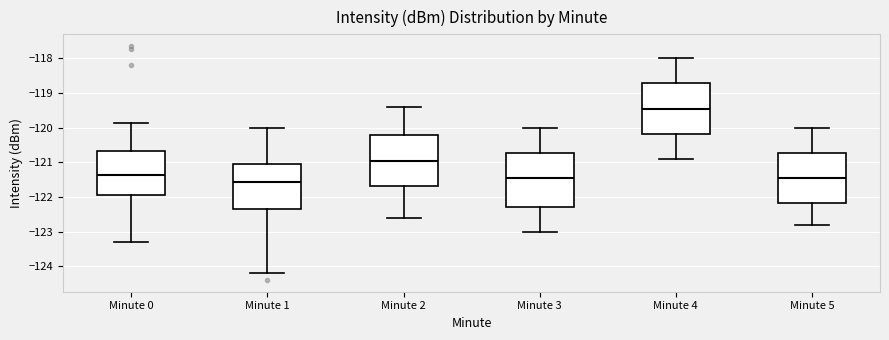

Which box is the tallest, from its lower edge to its upper edge?

Minute 3